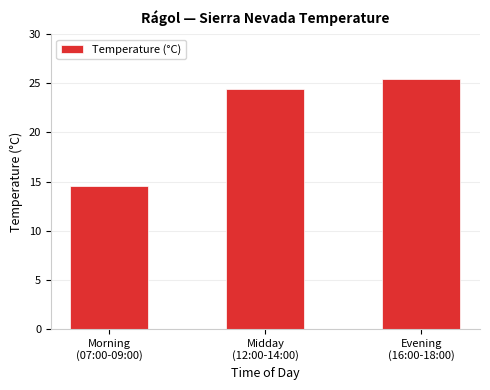

Which has a higher value, Evening
(16:00-18:00) or Morning
(07:00-09:00)?

Evening
(16:00-18:00)